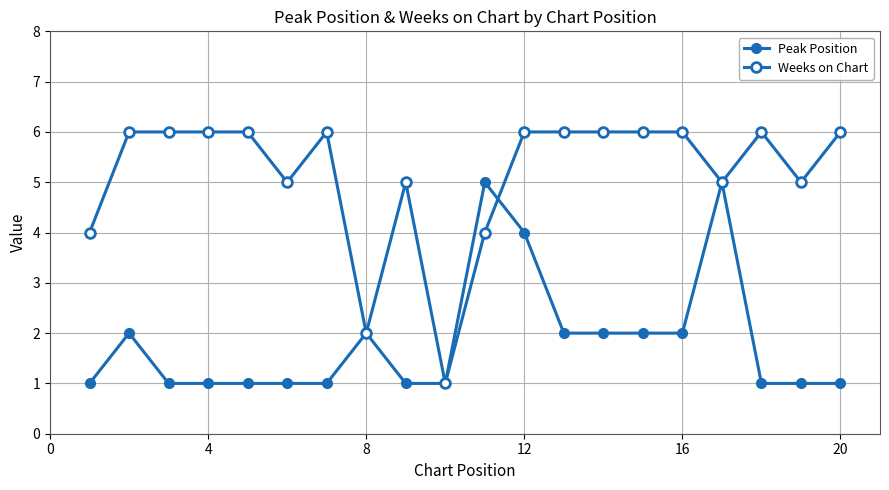

What is the maximum value for Peak Position?

5